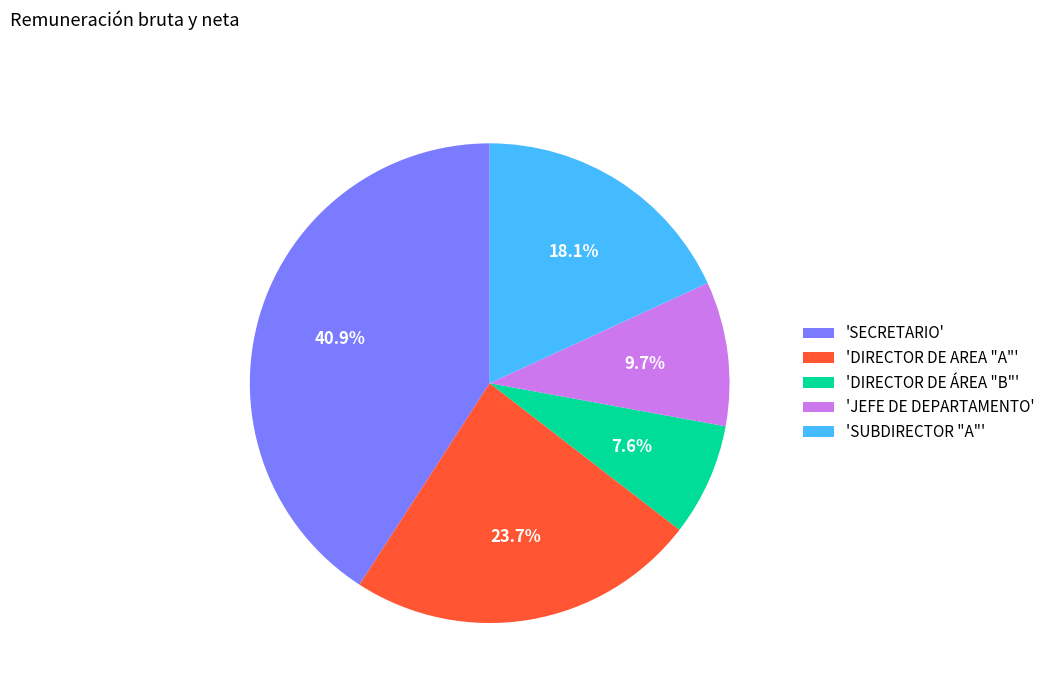

Count the number of slices in the pie.

5